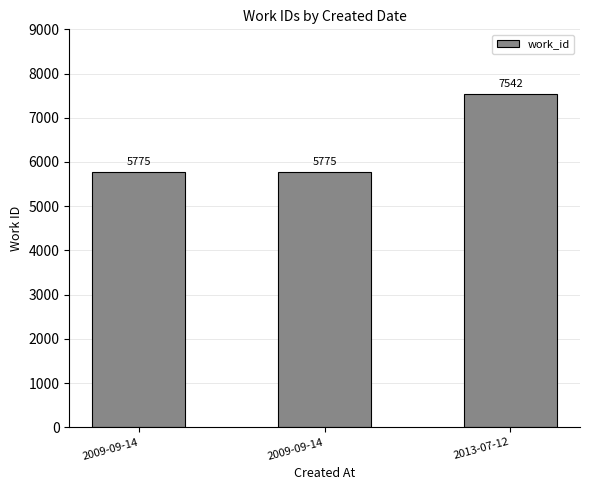

How many bars are there in total?

3